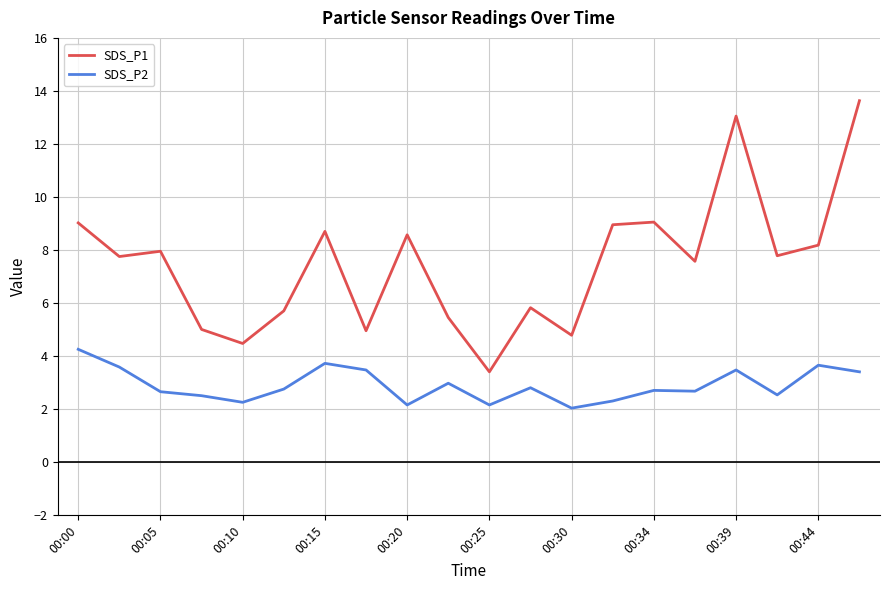

What is the average value of the SDS_P2 series?

2.9